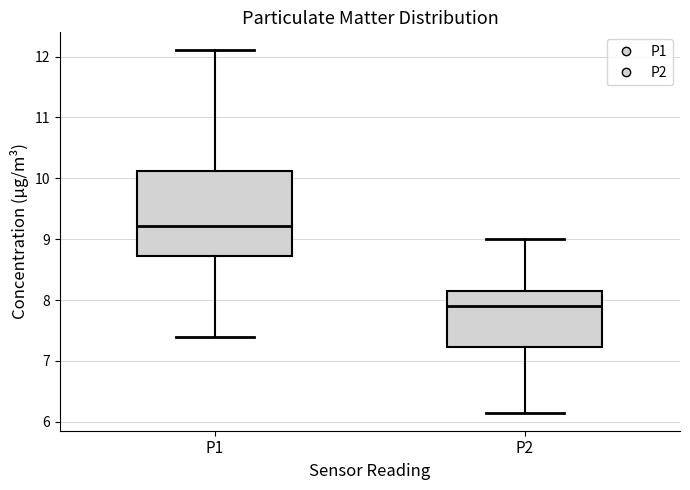

Where does the lower whisker of the box for P1 end on the y-axis? The values are not printed on the chart, so give them approximately, as read against the axis.

7.4